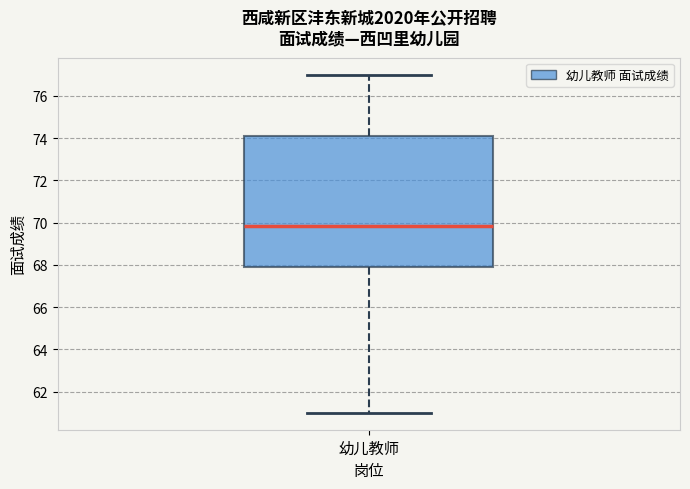

Where does the median line of the box for 幼儿教师 sit on the y-axis? The values are not printed on the chart, so give them approximately, as read against the axis.

69.8